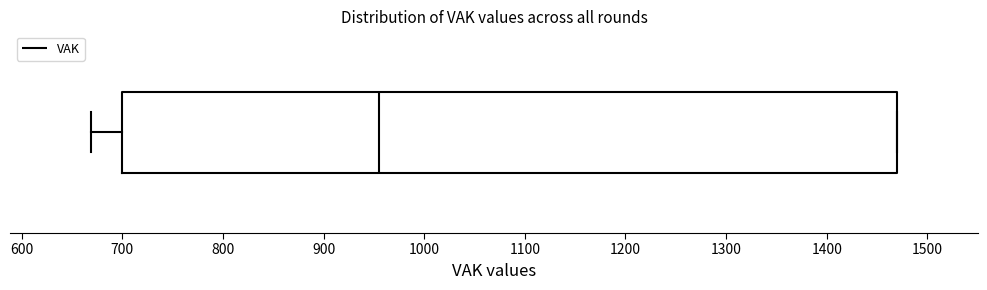

Read this box plot against the x-axis: the position of the median line, the range covered by the box, and the ends of both whiskers. The values are not printed on the chart, so give them approximately, as read against the axis.

median 960, box 700 to 1470, whiskers 670 to 1470